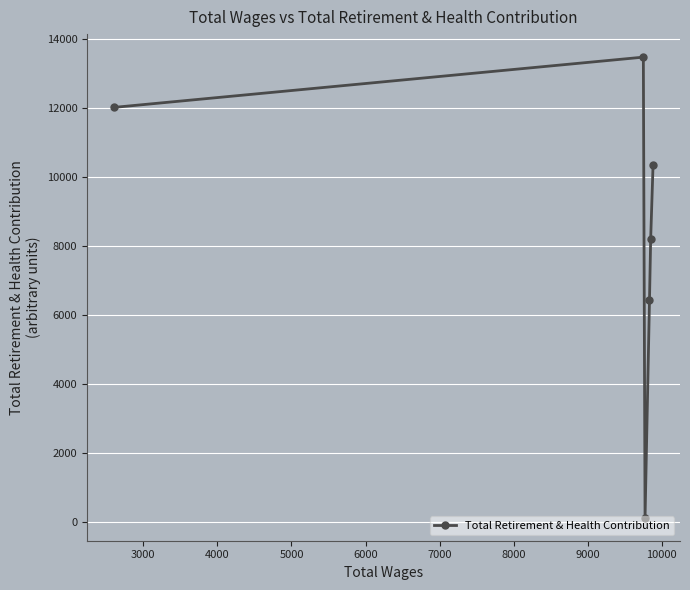

What is the maximum value shown in the chart?

13473